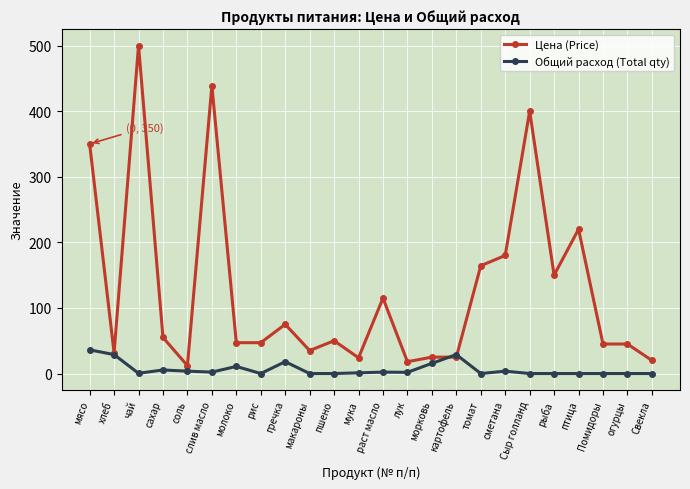

How many categories are shown in the chart?

24